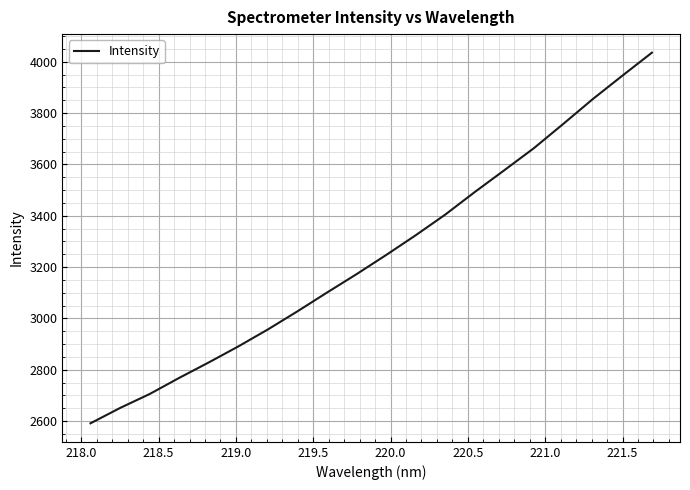

Does the chart display data point markers on the line(s)?

No